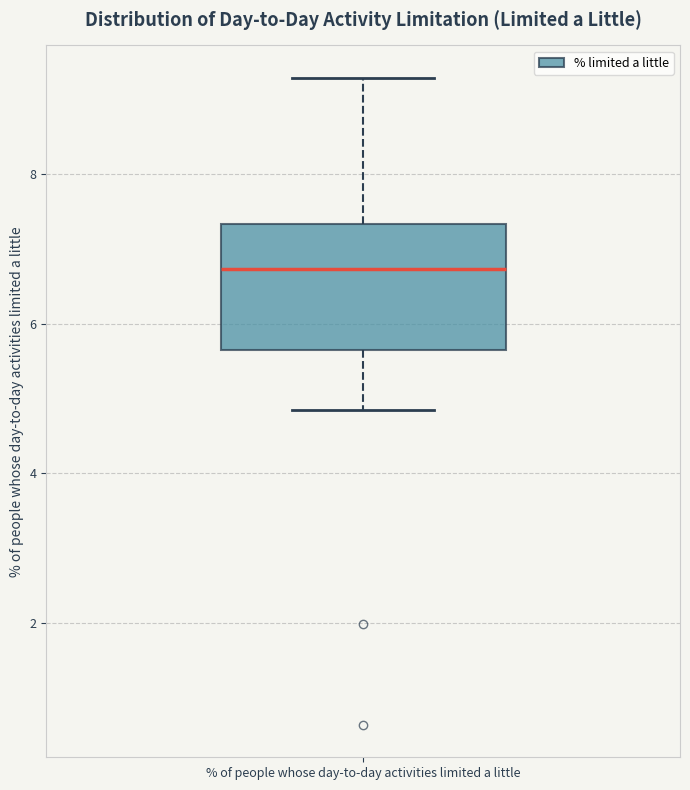

Where does the lower whisker of the box for % of people whose day-to-day activities limited a little end on the y-axis? The values are not printed on the chart, so give them approximately, as read against the axis.

4.8